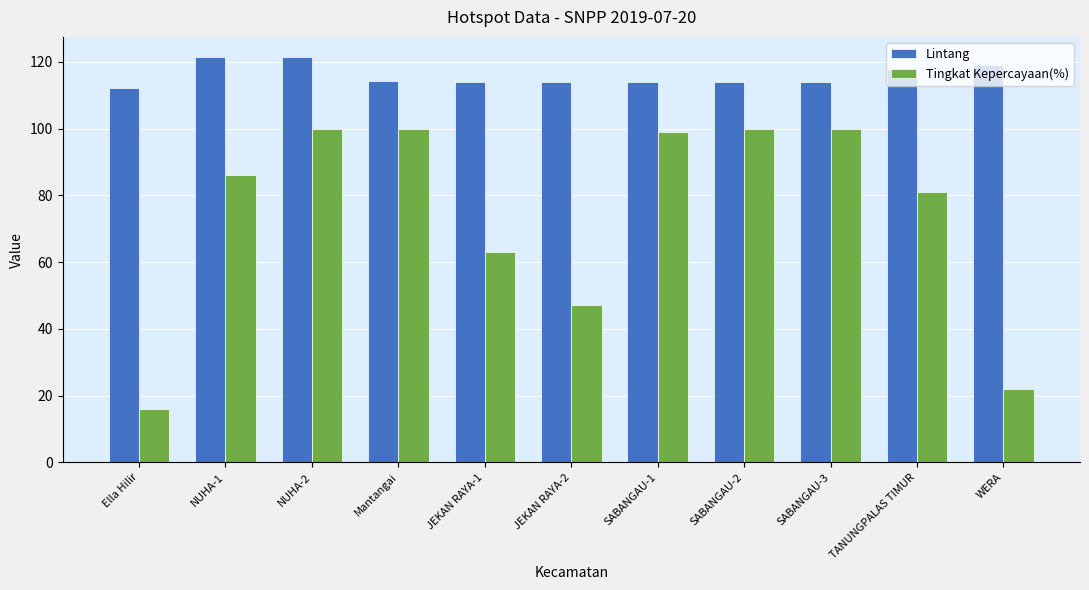

At which label does Tingkat Kepercayaan(%) reach its minimum?

Ella Hilir